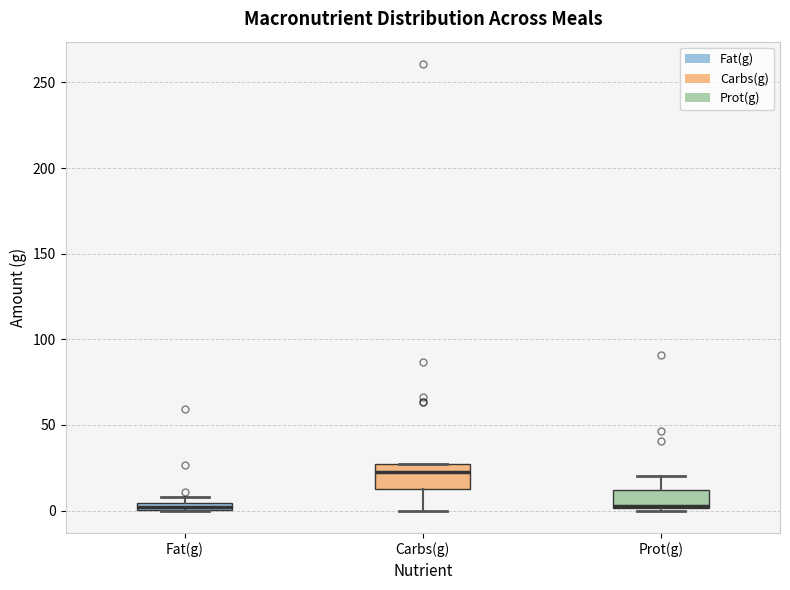

Where is the lower edge of the box for Carbs(g) on the y-axis? The values are not printed on the chart, so give them approximately, as read against the axis.

15